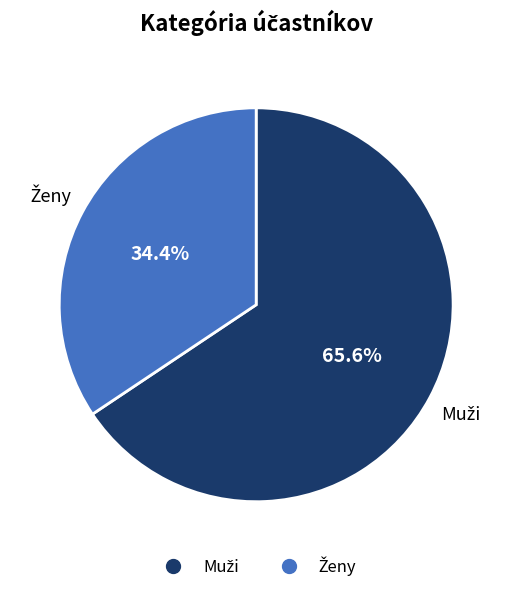

Is there a majority slice in this chart?

Yes